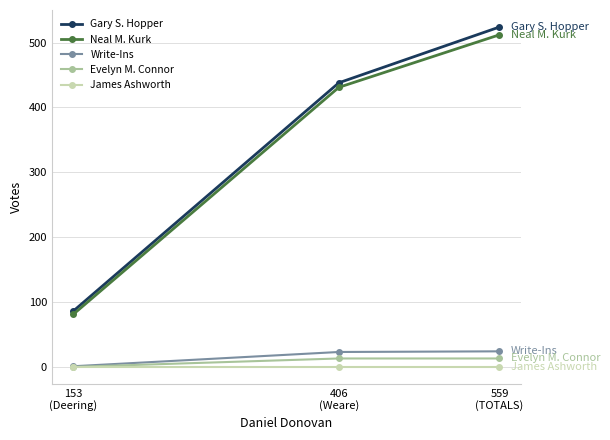

What is the label of the 3rd point from the right?

153
(Deering)